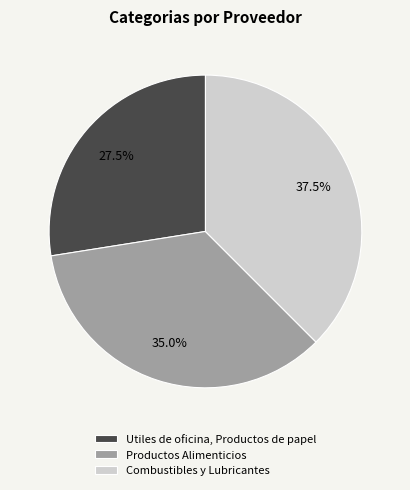

Which category has the smallest portion of the pie?

Utiles de oficina, Productos de papel